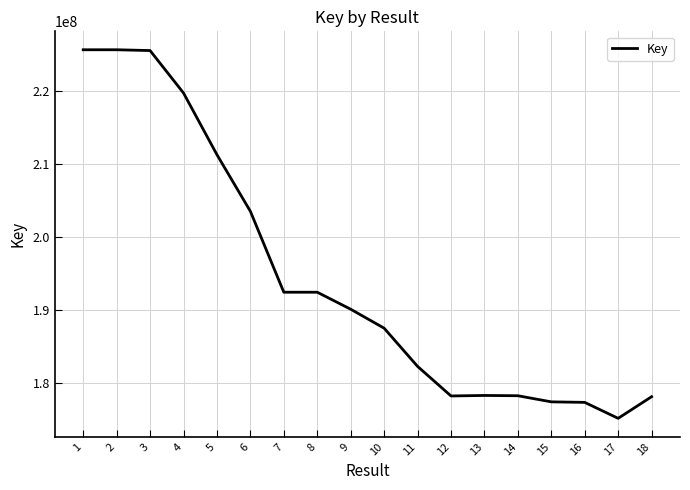

What is the difference between the values at 9 and 14?

11865176